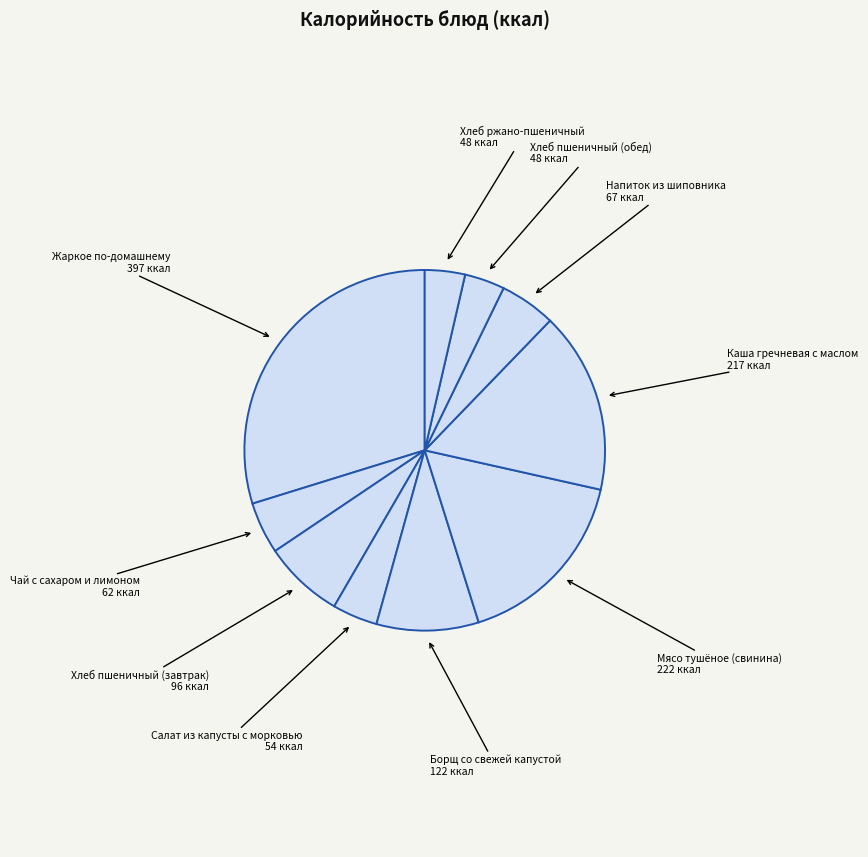

The Жаркое по-домашнему slice represents 20% of the pie. True or false?

False